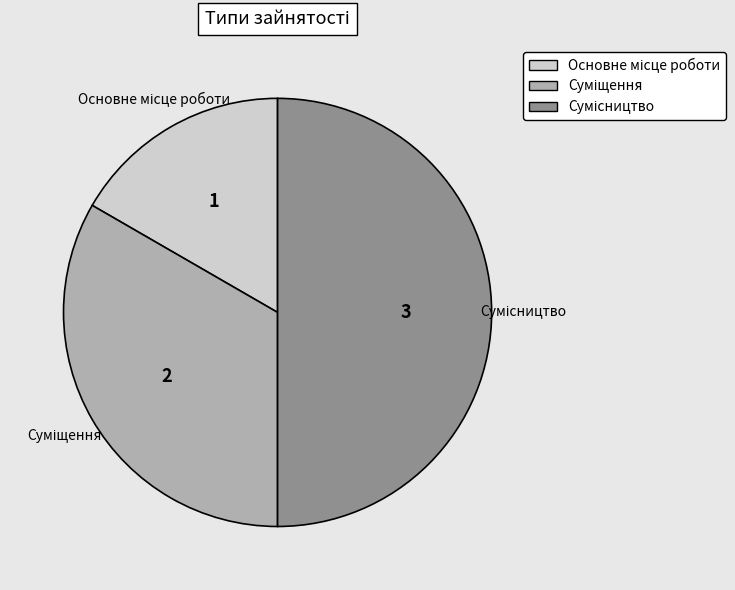

To the nearest percent, what is the average slice percentage?

33%